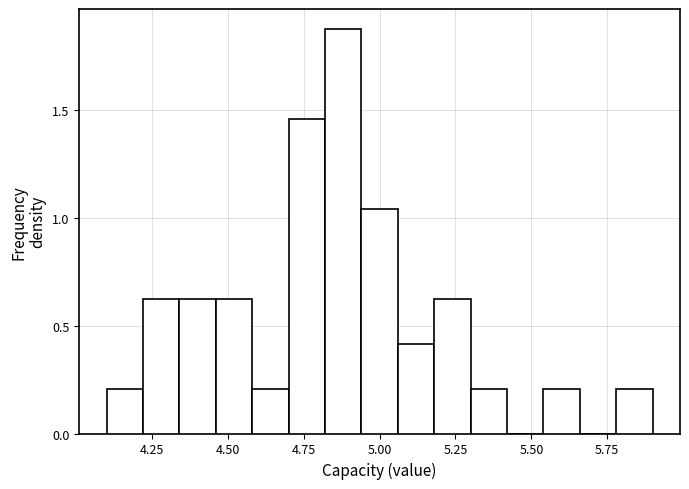

Read against the x-axis, roughly where is the centre of the tallest bar?

4.90